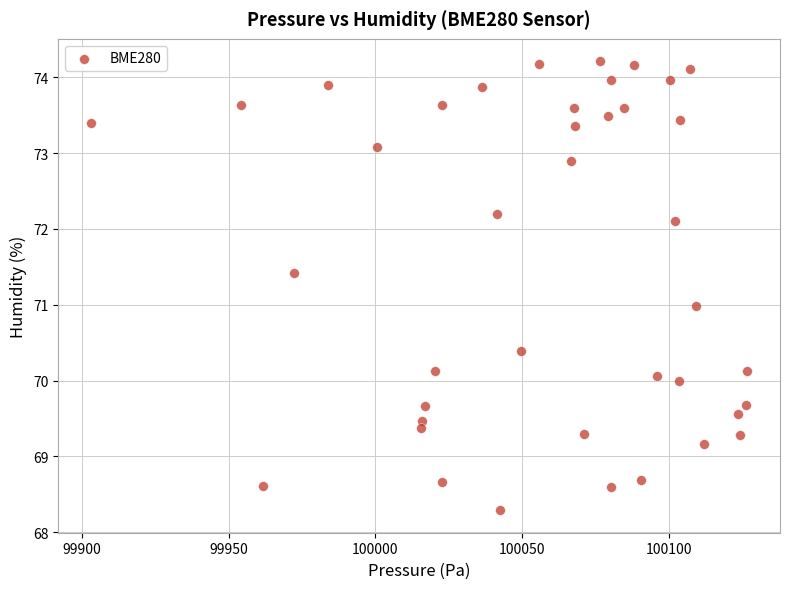

What is the range of Y values (max minus min)?

5.9